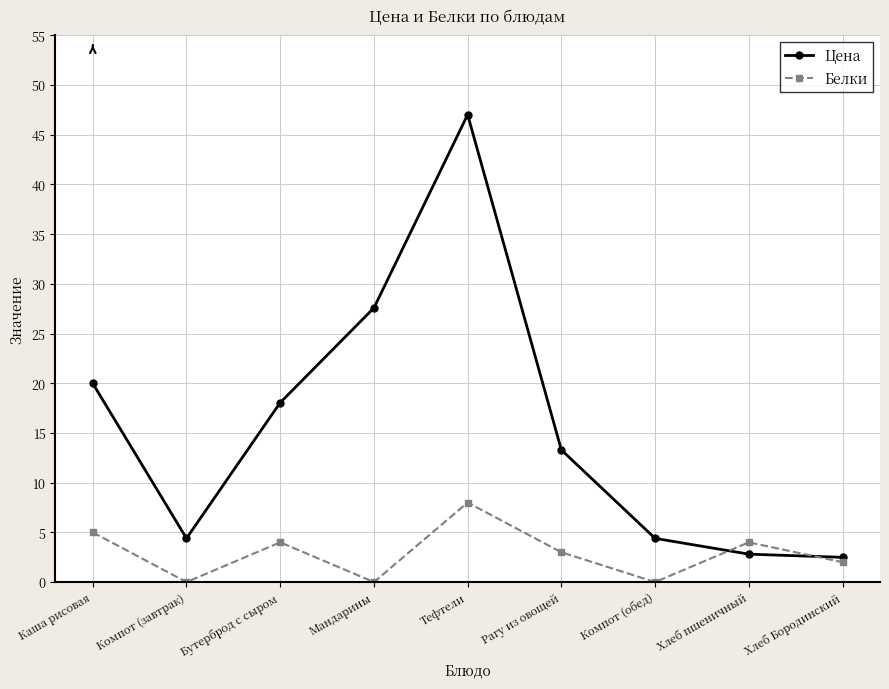

True or false: Белки has a value of 14.3 at Тефтели.

False